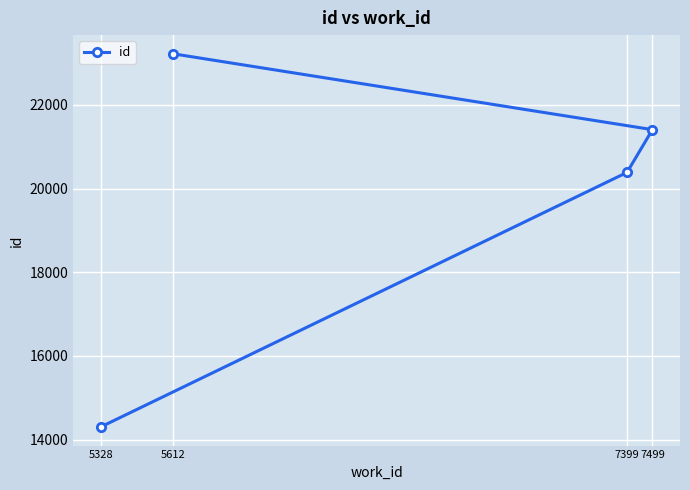

What is the value of the 4th point from the left?

21409